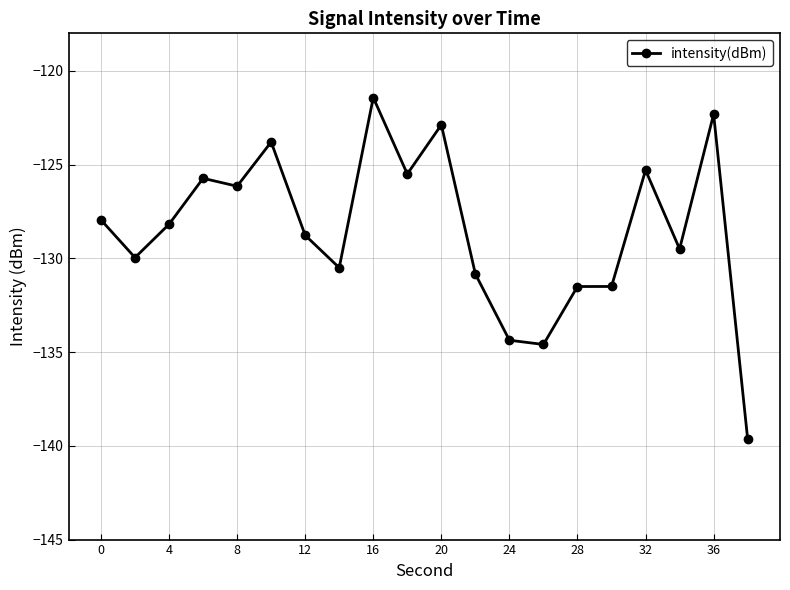

What is the minimum value shown in the chart?

-139.6